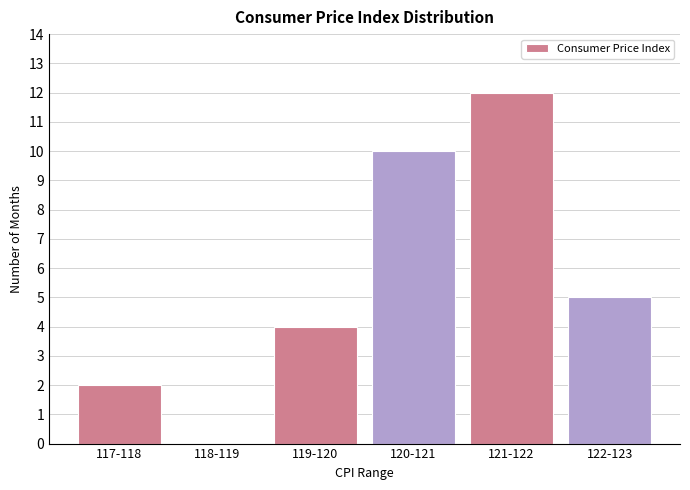

Reading left to right, extract all data points from this chart.

117-118=2	118-119=0	119-120=4	120-121=10	121-122=12	122-123=5